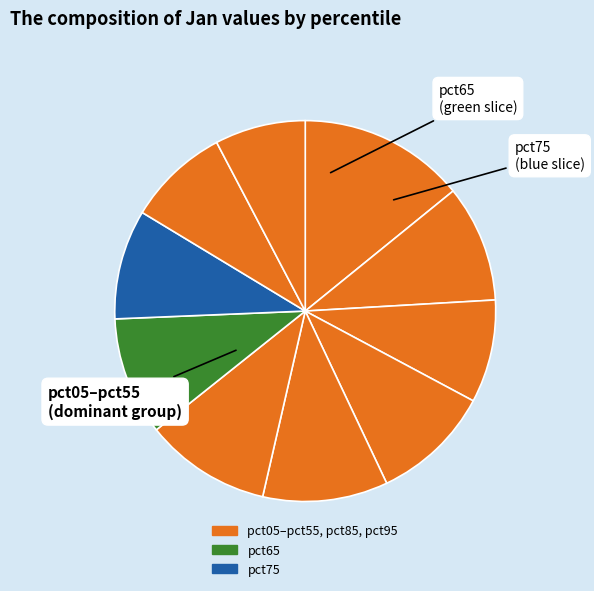

How many segments does this pie chart have?

10